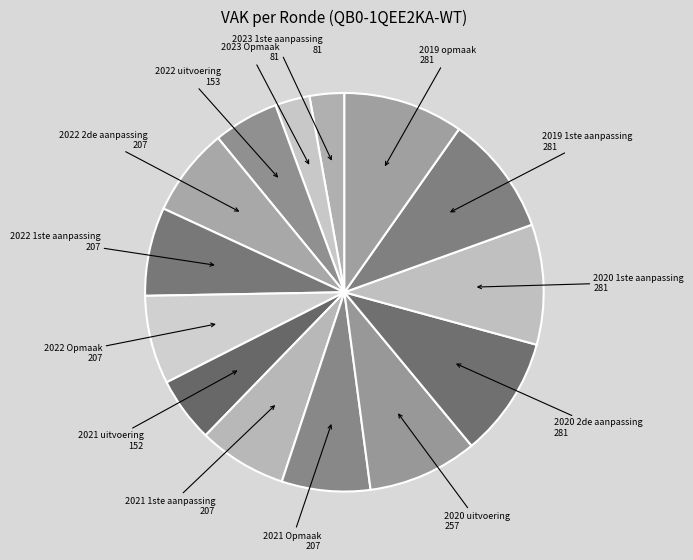

Is it true that 2022 1ste aanpassing is 7% of the pie?

True